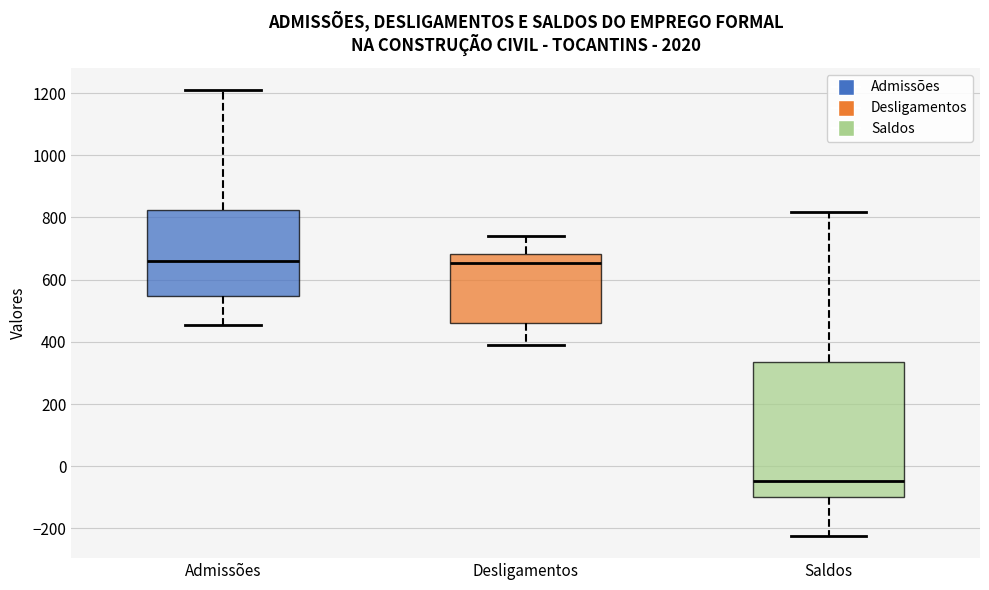

Reading left to right, transcribe this box plot: for each box, give where its median line is, the range the box spans, and where its two whiskers end, as read against the y-axis. The values are not printed on the chart, so give them approximately, as read against the axis.

Admissões: median 660, box 540 to 820, whiskers 460 to 1200
Desligamentos: median 660, box 460 to 680, whiskers 400 to 740
Saldos: median -40, box -100 to 340, whiskers -220 to 820